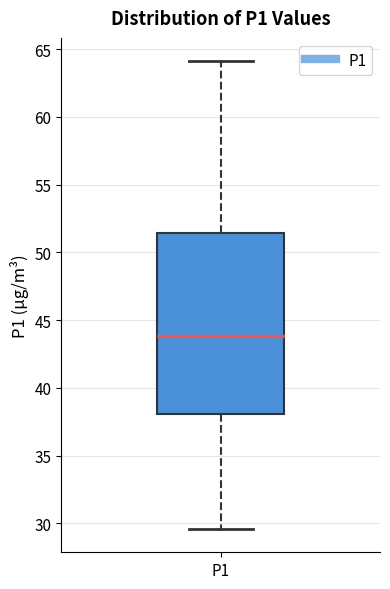

Transcribe this box plot: give where the median line is, the range the box spans, and where the two whiskers end, as read against the y-axis. The values are not printed on the chart, so give them approximately, as read against the axis.

median 44.0, box 38.0 to 51.5, whiskers 29.5 to 64.0